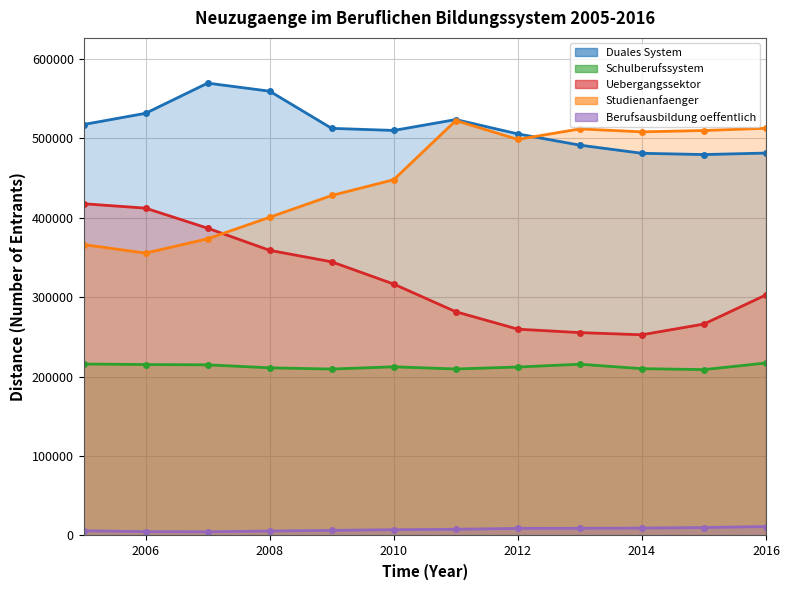

What is the total value across all series at 2012?

1500999